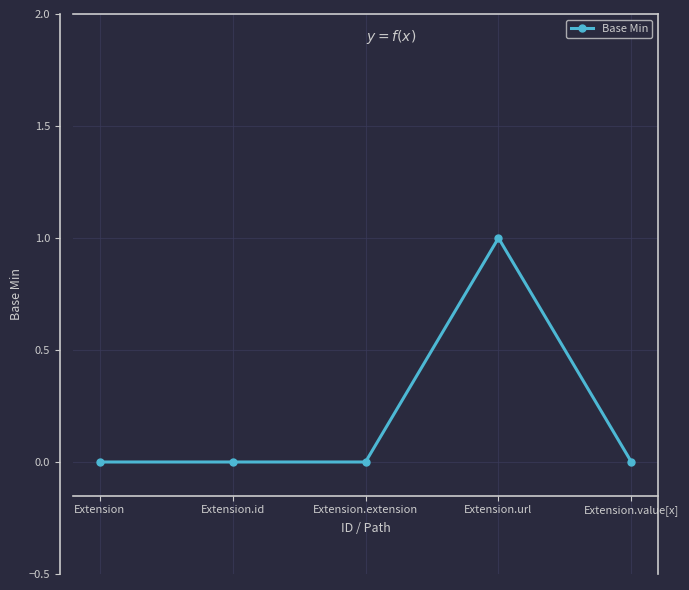

Which label corresponds to the largest value in the chart?

Extension.url